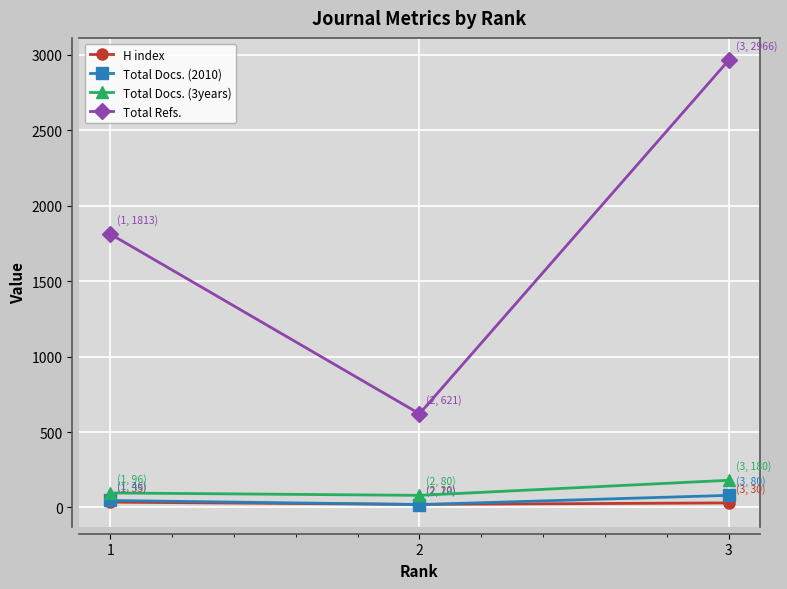

Which series changed the most between 1 and 2?

Total Refs.